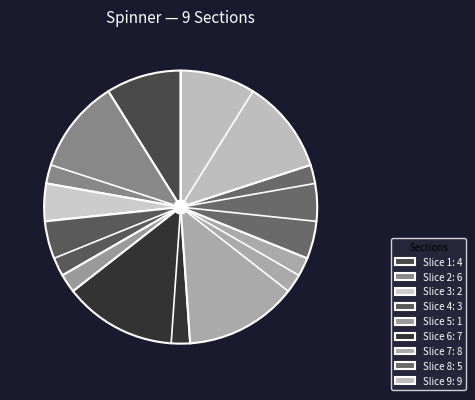

Is there any slice that represents more than half of the pie?

No